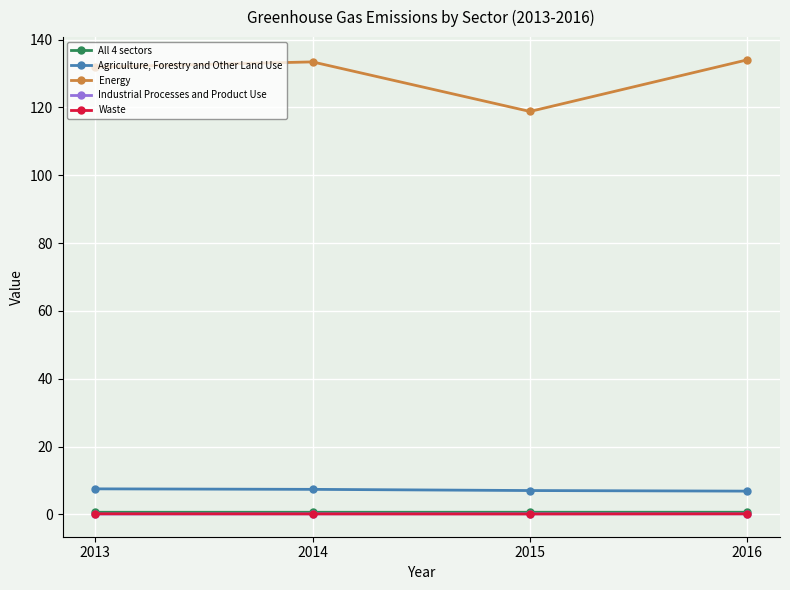

Rank the series by their maximum value, from highest to lowest.

Energy, Agriculture, Forestry and Other Land Use, All 4 sectors, Industrial Processes and Product Use, Waste